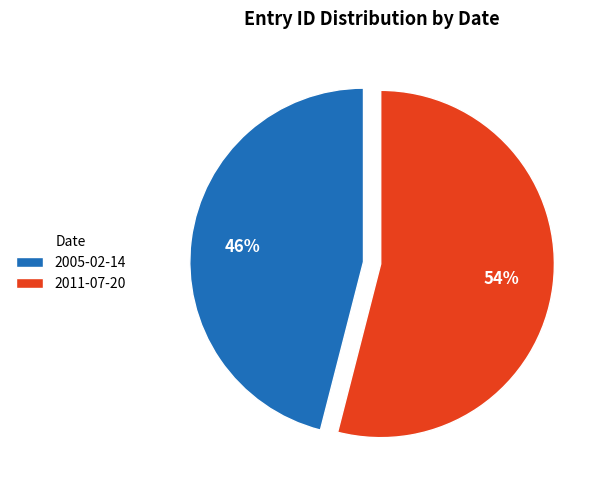

Is the sum of 2005-02-14 and 2011-07-20 greater than half?

Yes